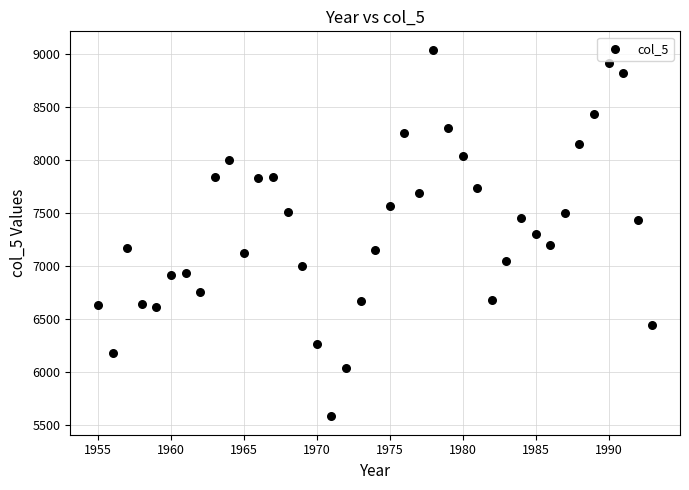

What is the range of X values (max minus min)?

38